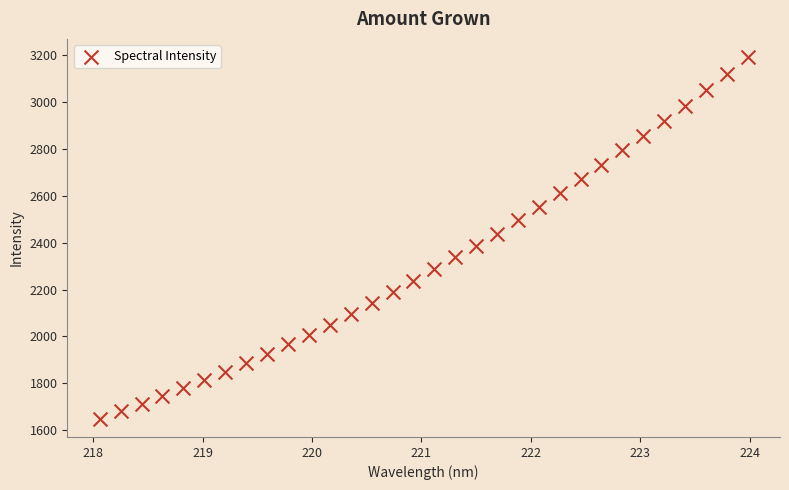

What is the range of Y values (max minus min)?

1544.5